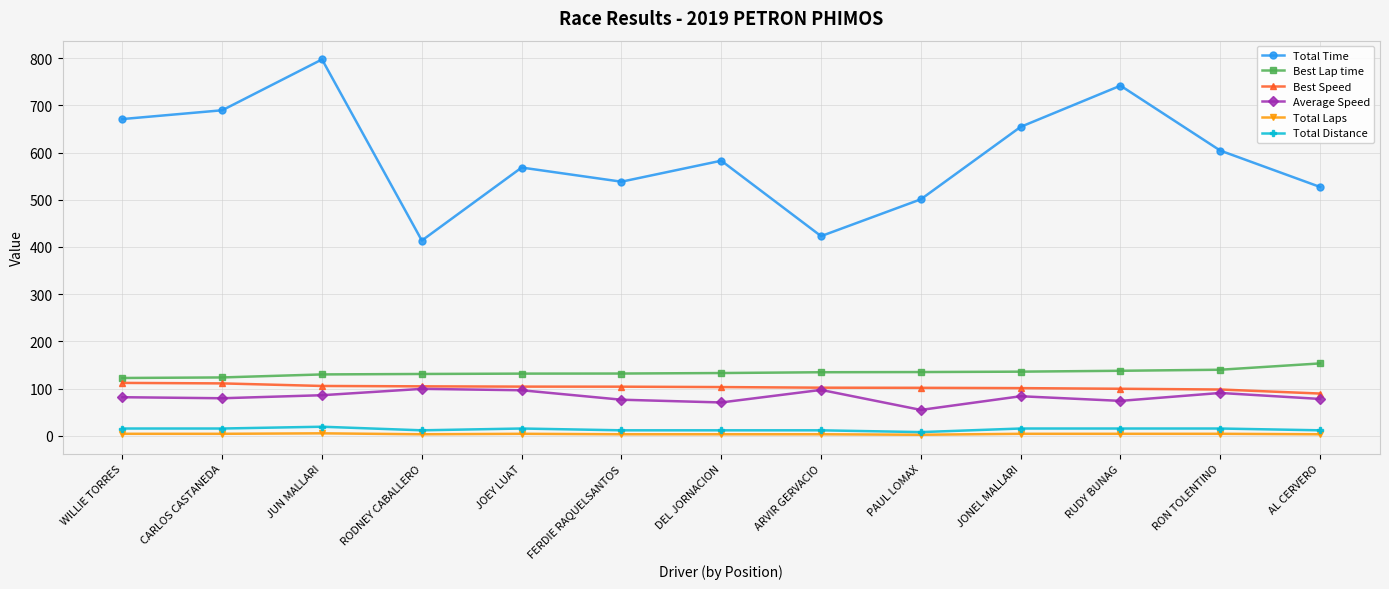

True or false: Total Laps and Best Speed cross at least once.

False